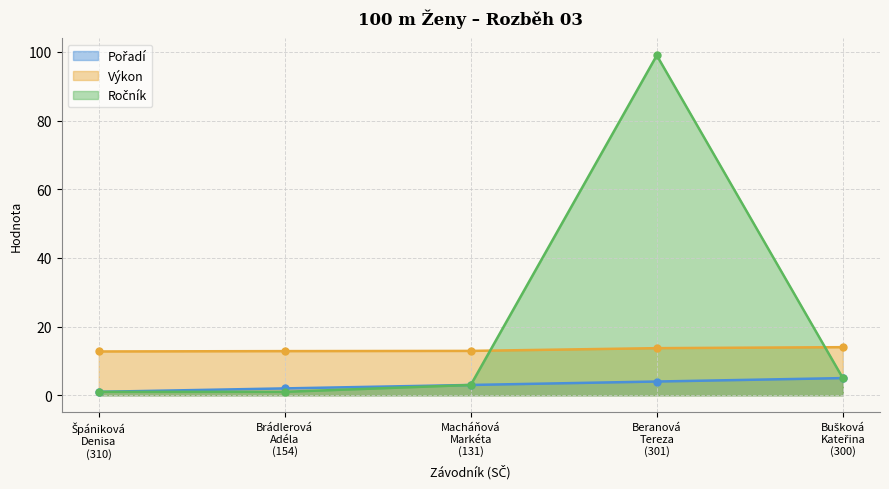

Between Beranová
Tereza
(301) and Macháňová
Markéta
(131), which is larger?

Beranová
Tereza
(301)